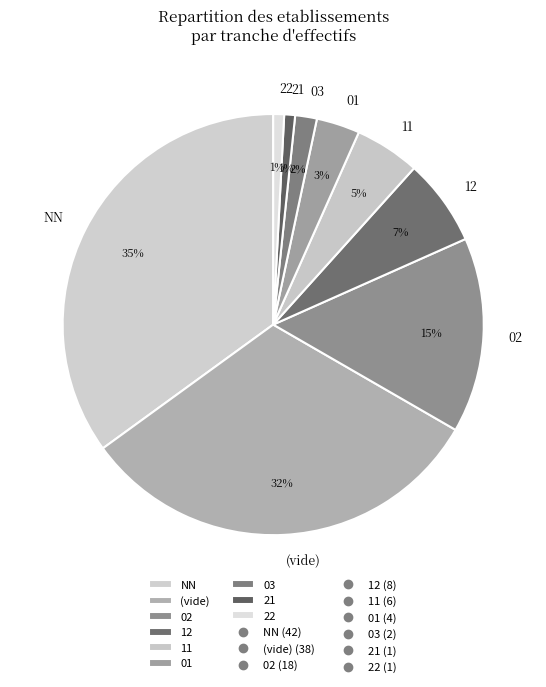

Does any single category account for the majority?

No